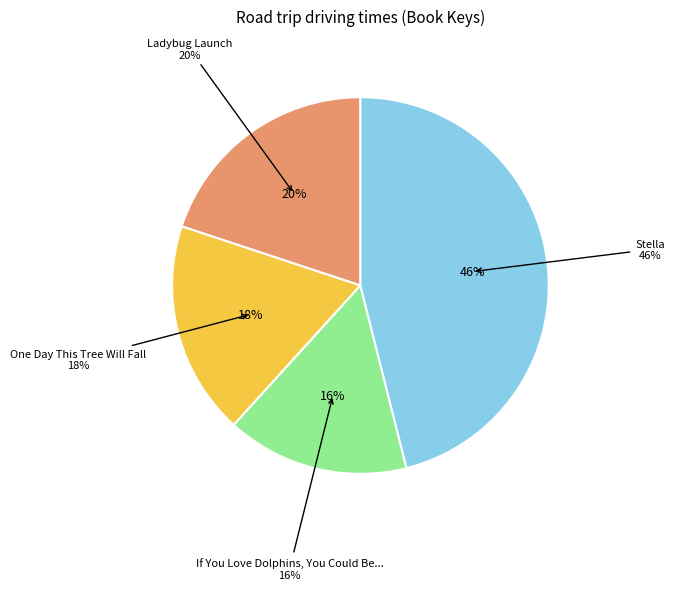

Is it true that Stella is 40% of the pie?

False